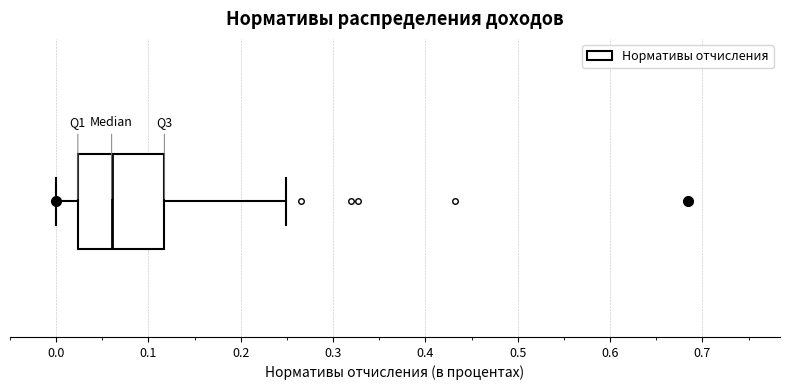

Transcribe this box plot: give where the median line is, the range the box spans, and where the two whiskers end, as read against the x-axis. The values are not printed on the chart, so give them approximately, as read against the axis.

median 0.06, box 0.02 to 0.12, whiskers 0.00 to 0.25